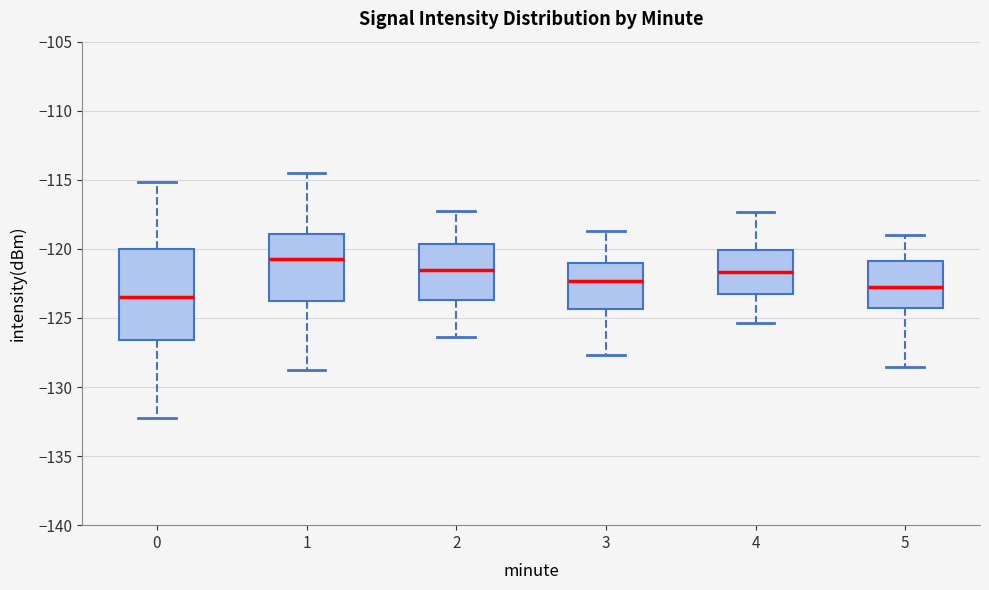

Where does the lower whisker of the box at x = 1 end on the y-axis? The values are not printed on the chart, so give them approximately, as read against the axis.

-129.0